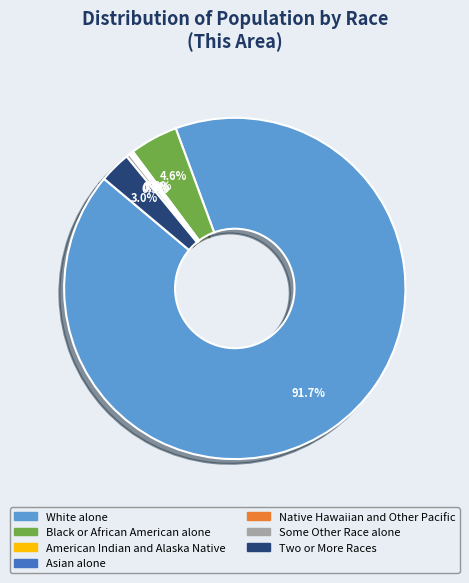

Which slice represents more than half of the pie?

White alone